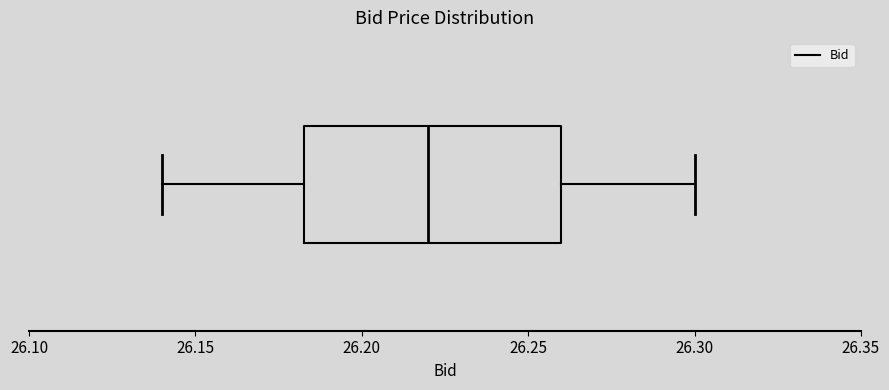

Read this box plot against the x-axis: the position of the median line, the range covered by the box, and the ends of both whiskers. The values are not printed on the chart, so give them approximately, as read against the axis.

median 26.220, box 26.185 to 26.260, whiskers 26.140 to 26.300